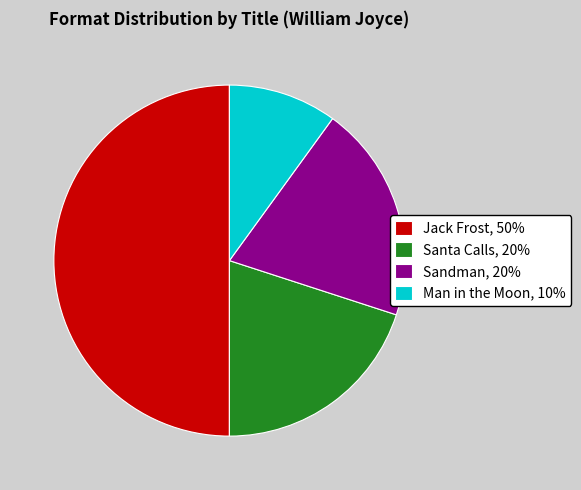

True or false: Jack Frost, 50% accounts for 40% of the total.

False